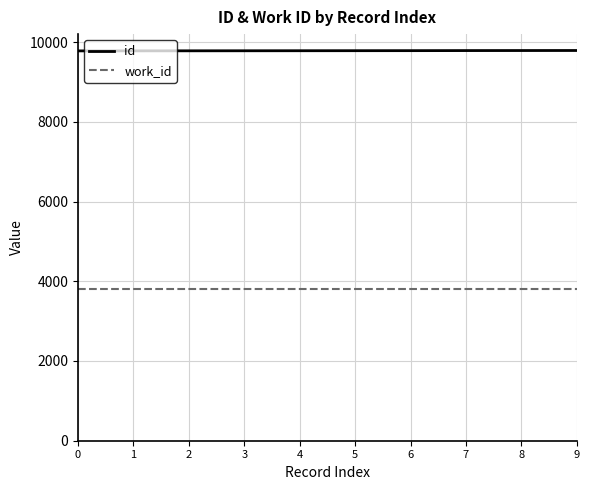

The value of id at 6 is 2711. True or false?

False